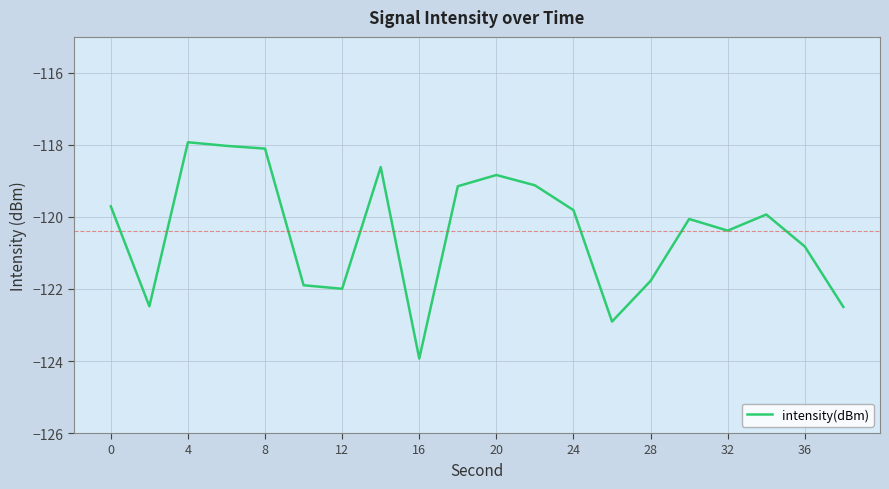

What is the greatest value displayed?

-117.9